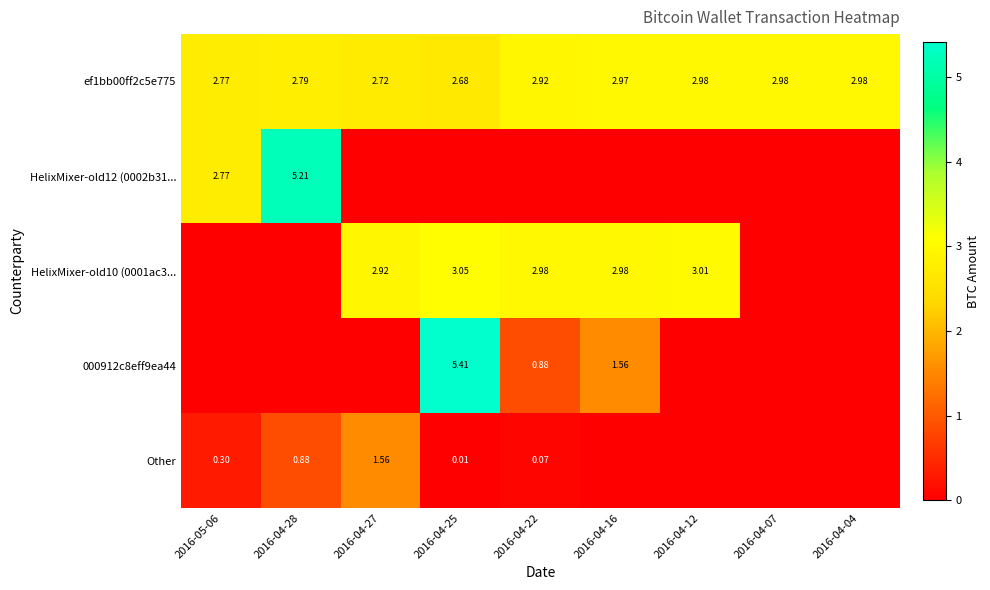

Is the value of ef1bb00ff2c5e775 at 2016-04-12 greater than the value of HelixMixer-old10 (0001ac3... at 2016-04-25?

No